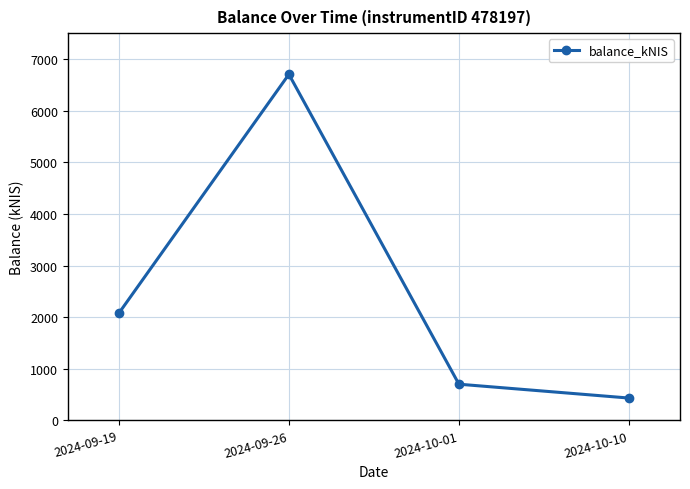

Reading right to left, transcribe all the data shown in this chart.

2024-10-10=433.0	2024-10-01=701.3	2024-09-26=6703.1	2024-09-19=2076.2